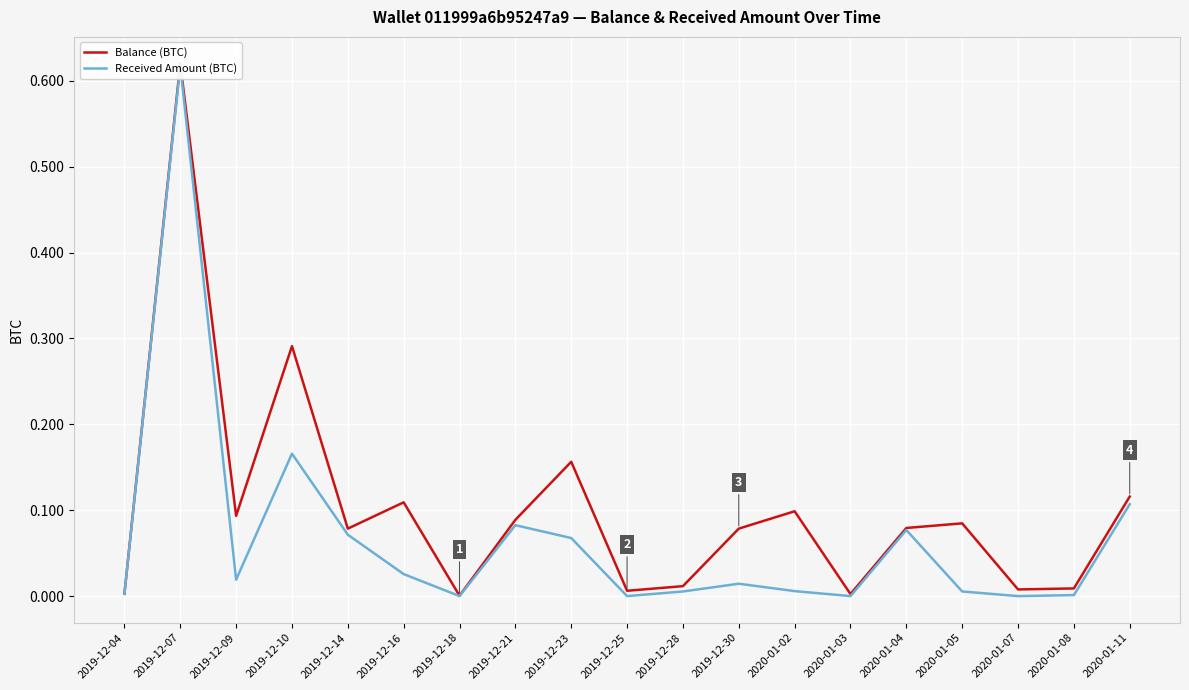

What are all the series names shown in the legend?

Balance (BTC), Received Amount (BTC)